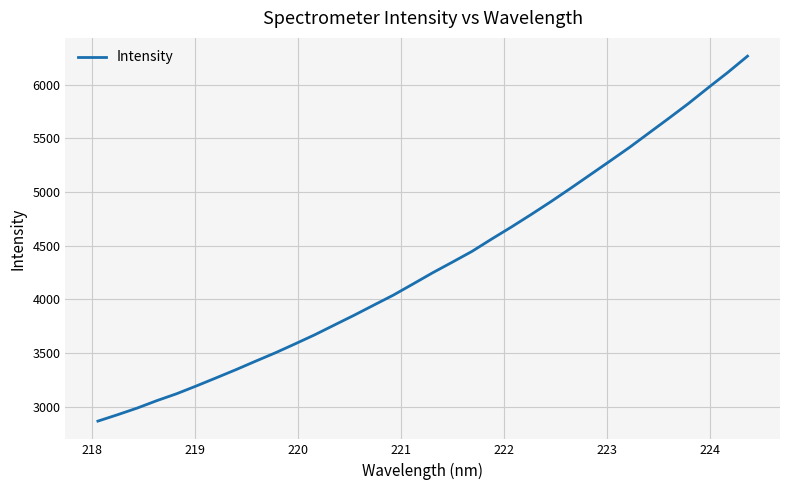

What is the greatest value displayed?

6265.8